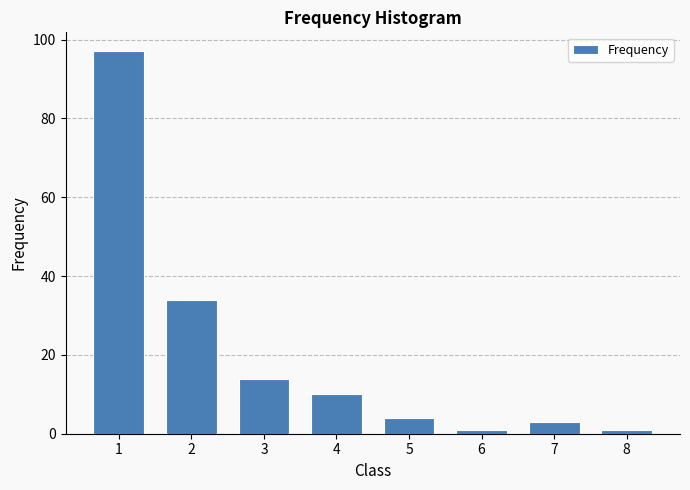

Reading left to right, extract all data points from this chart.

1=97	2=34	3=14	4=10	5=4	6=1	7=3	8=1